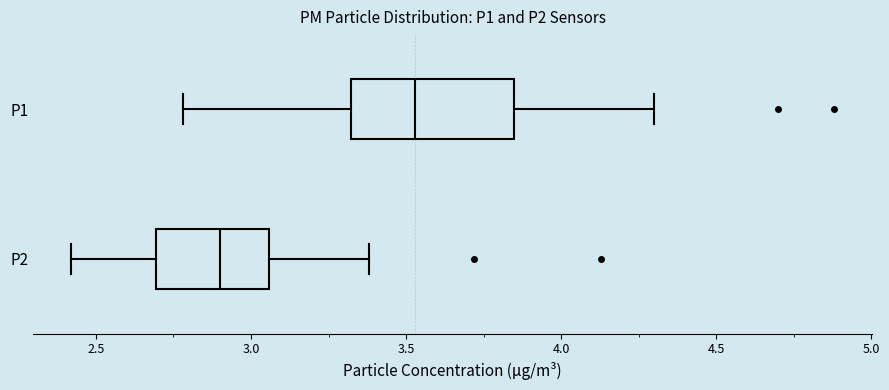

Reading bottom to top, transcribe this box plot: for each box, give where its median line is, the range the box spans, and where its two whiskers end, as read against the x-axis. The values are not printed on the chart, so give them approximately, as read against the axis.

P2: median 2.90, box 2.70 to 3.05, whiskers 2.40 to 3.40
P1: median 3.55, box 3.30 to 3.85, whiskers 2.80 to 4.30